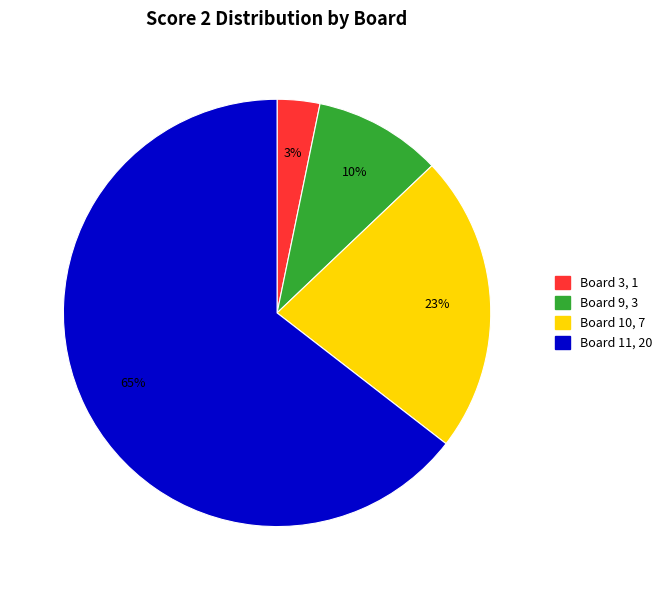

Do Board 9 and Board 3 together represent more than half of the pie?

No